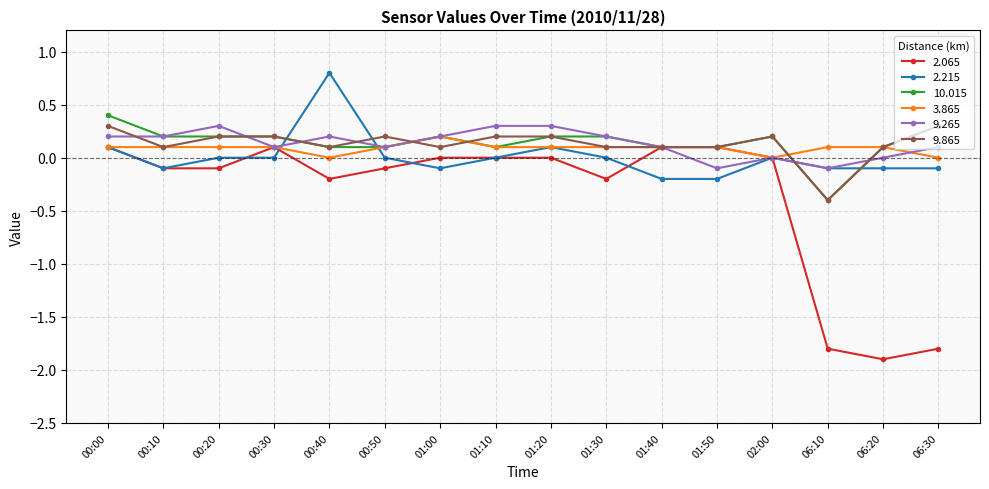

What is the total value across all series at 01:20?

0.9